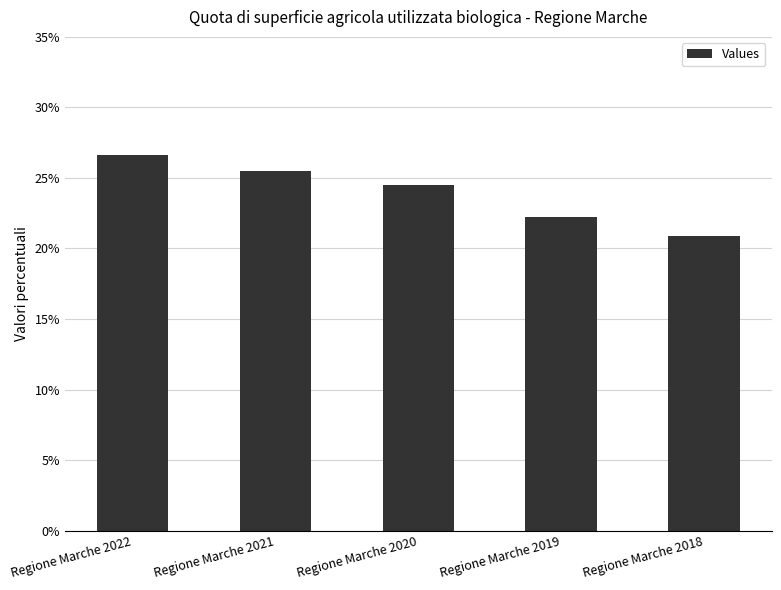

List the labels in order of value, smallest first.

Regione Marche 2018, Regione Marche 2019, Regione Marche 2020, Regione Marche 2021, Regione Marche 2022